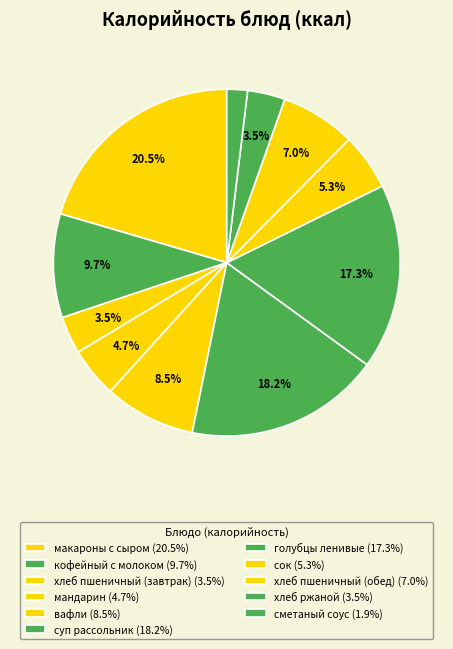

Is there a majority slice in this chart?

No